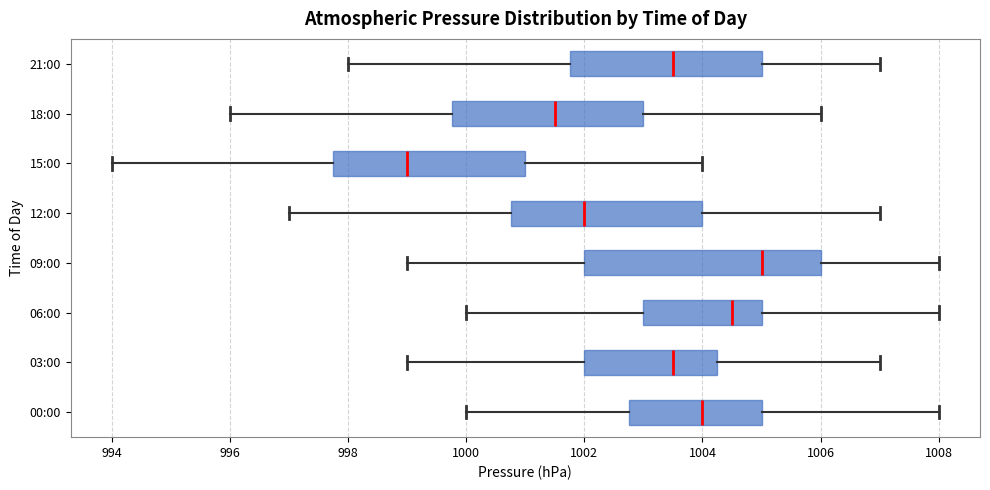

Which box has the furthest to the left median line?

15:00